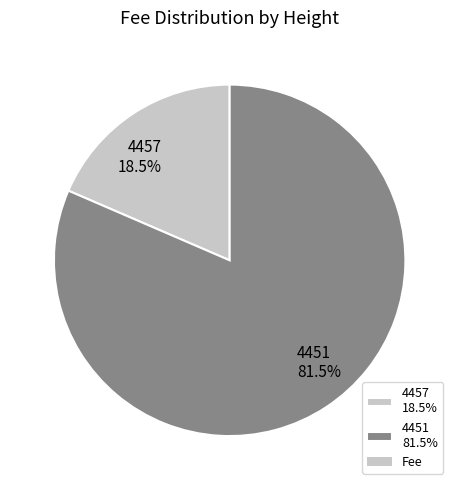

Approximately how many times larger is the value at 4457 compared to 4451?

0.2